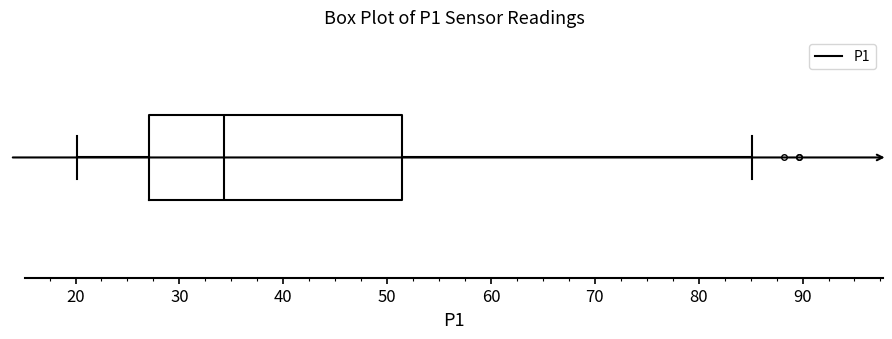

Where is the right edge of the box on the x-axis? The values are not printed on the chart, so give them approximately, as read against the axis.

51